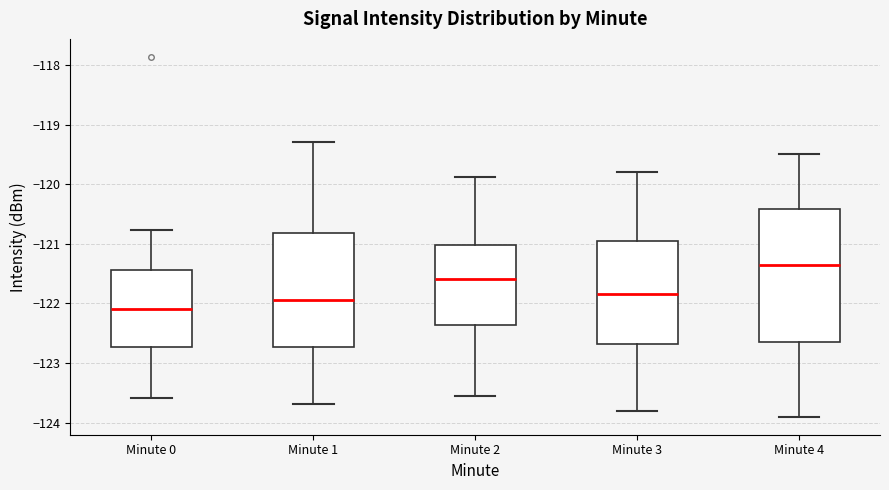

Which box is the tallest, from its lower edge to its upper edge?

Minute 4